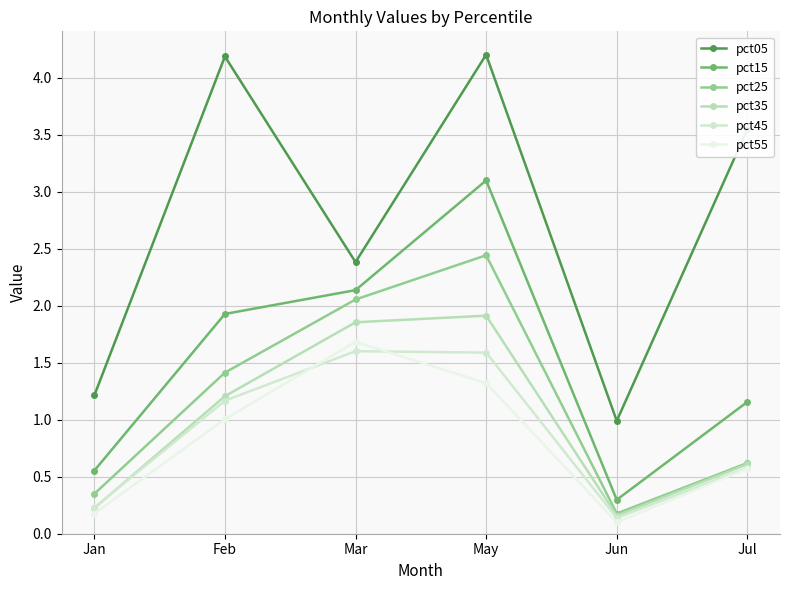

What are all the series names shown in the legend?

pct05, pct15, pct25, pct35, pct45, pct55